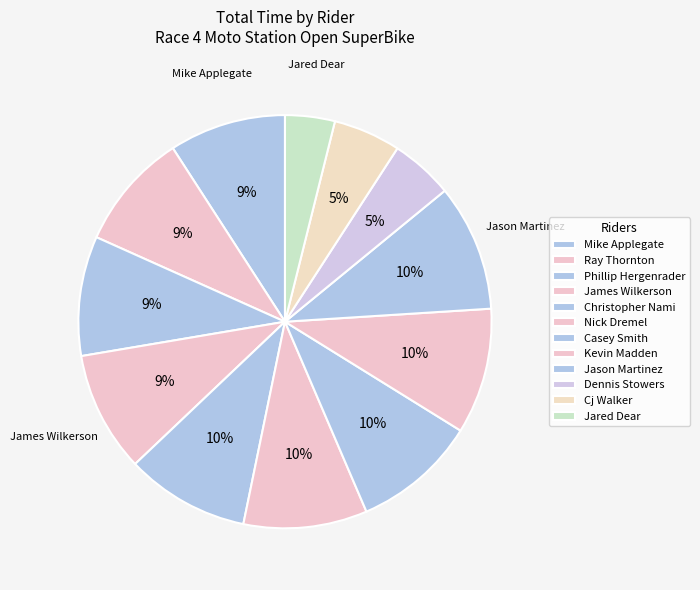

The Mike Applegate slice represents 3% of the pie. True or false?

False